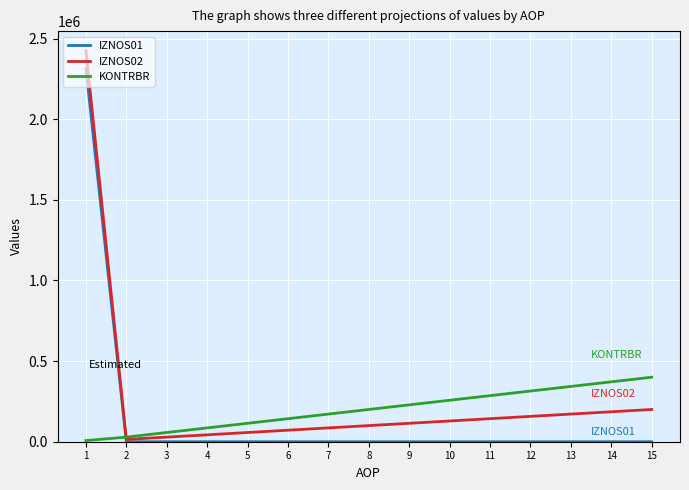

How many categories are shown in the chart?

15